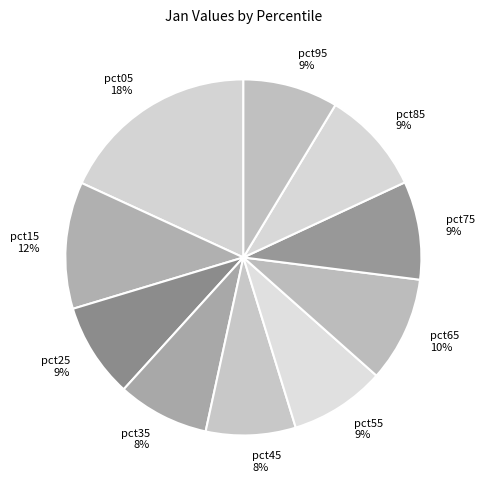

To the nearest percent, what is the difference between the largest and smallest slice percentages?

10%